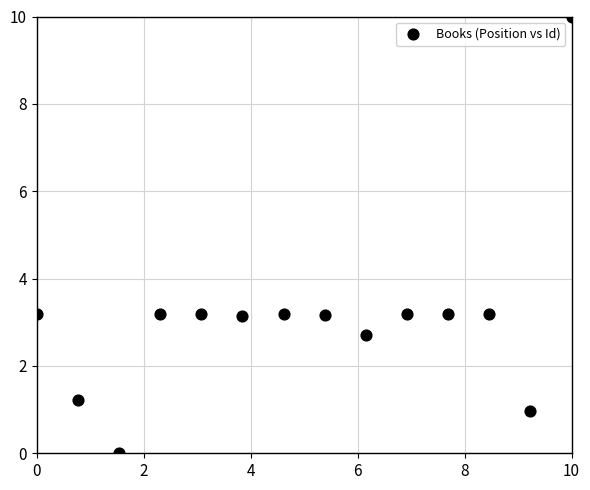

What is the range of X values (max minus min)?

10.0